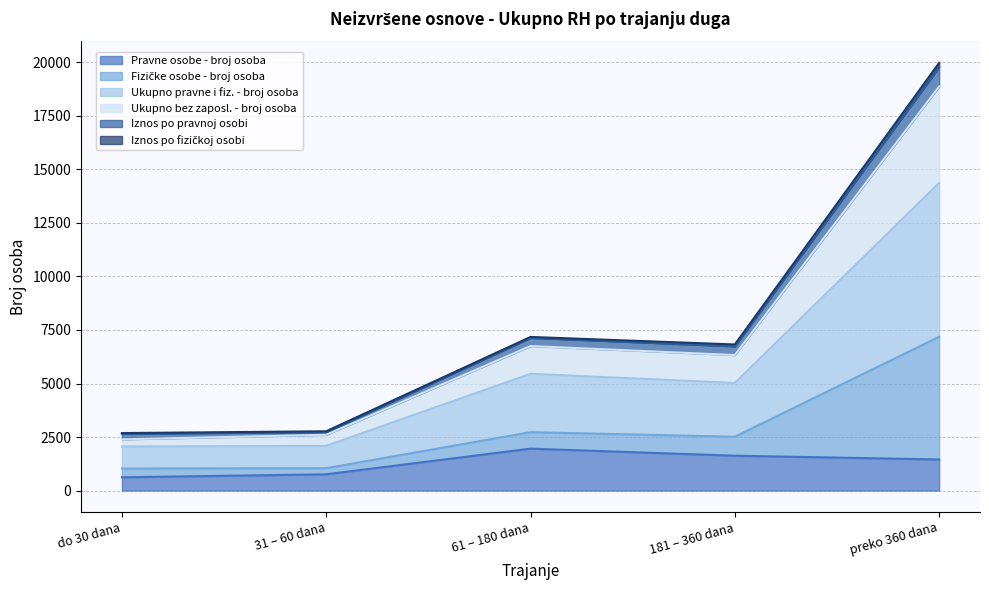

Rank the categories by Pravne osobe - broj osoba value from highest to lowest.

61 – 180 dana, 181 – 360 dana, preko 360 dana, 31 – 60 dana, do 30 dana